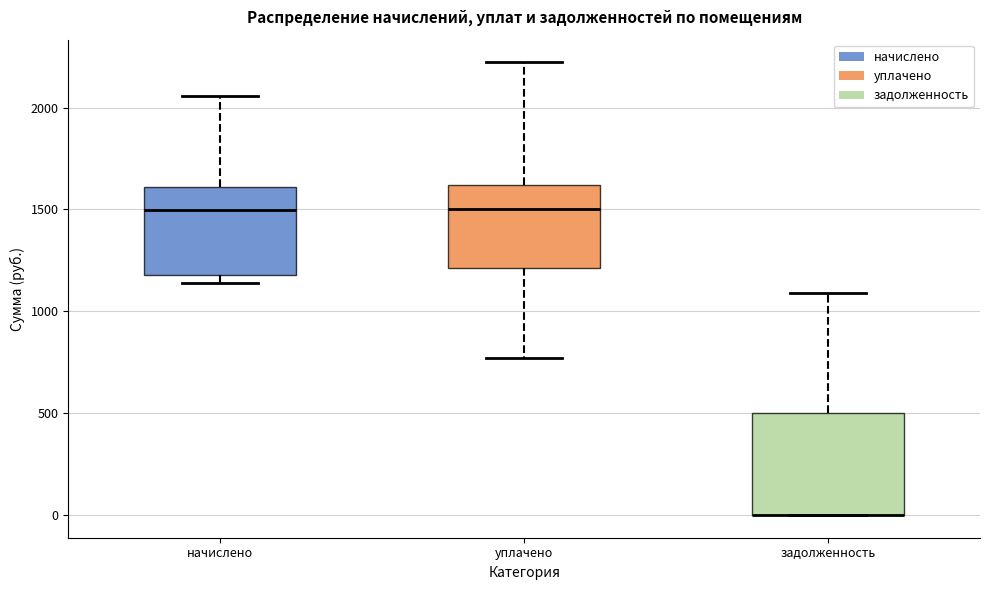

Reading left to right, read every box against the y-axis: the position of its median line, the range the box covers, and the ends of its whiskers. The values are not printed on the chart, so give them approximately, as read against the axis.

начислено: median 1500, box 1200 to 1600, whiskers 1150 to 2050
уплачено: median 1500, box 1200 to 1600, whiskers 750 to 2200
задолженность: median 0 (drawn on the box's lower edge), box 0 to 500, whiskers 0 to 1100